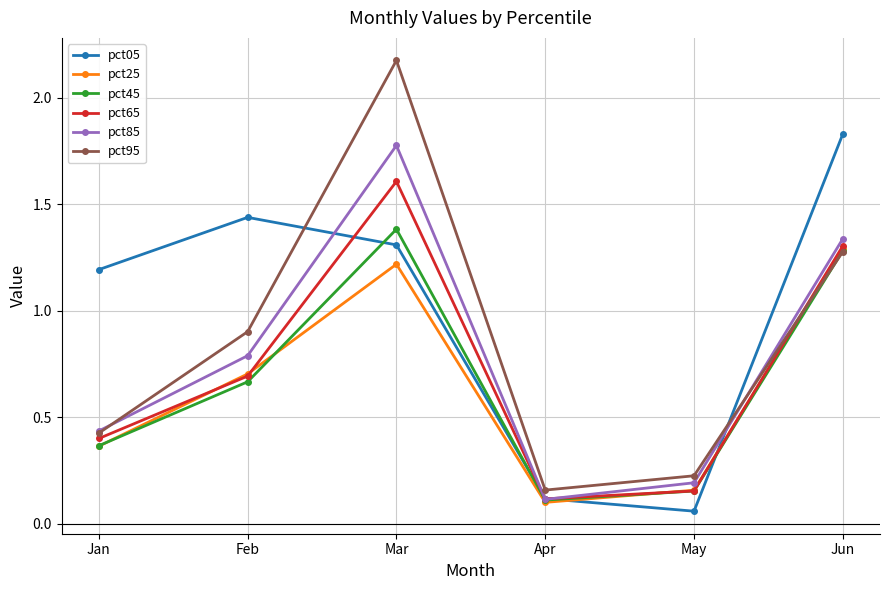

Is the value of pct85 at May greater than the value of pct95 at Feb?

No